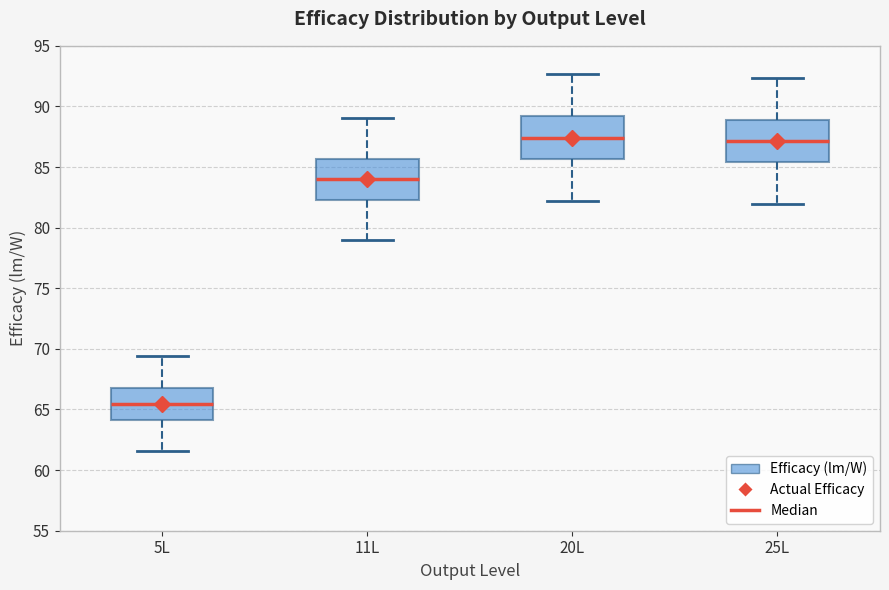

Where does the median line of the box for 25L sit on the y-axis? The values are not printed on the chart, so give them approximately, as read against the axis.

87.0